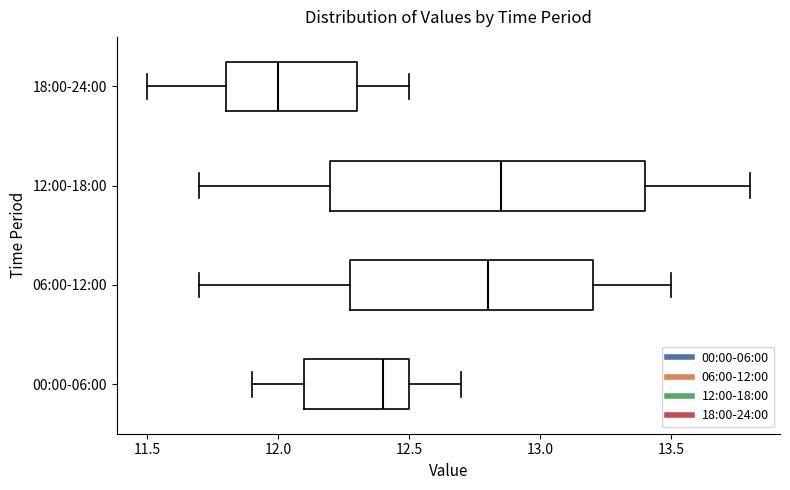

Comparing the boxes themselves (not the whiskers), which one is the widest?

12:00-18:00